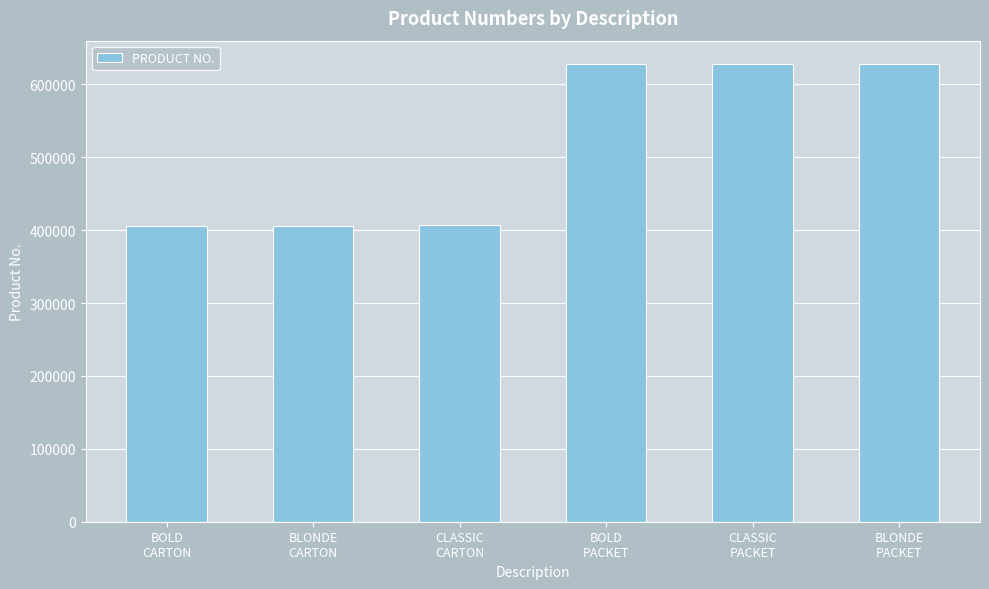

True or false: the data shows 927917 at CLASSIC
PACKET.

False